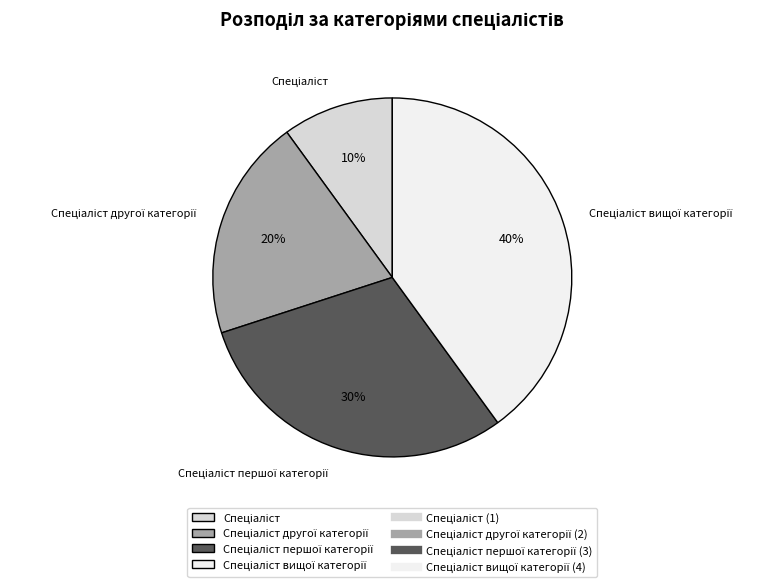

To the nearest percent, what is the average slice percentage?

25%